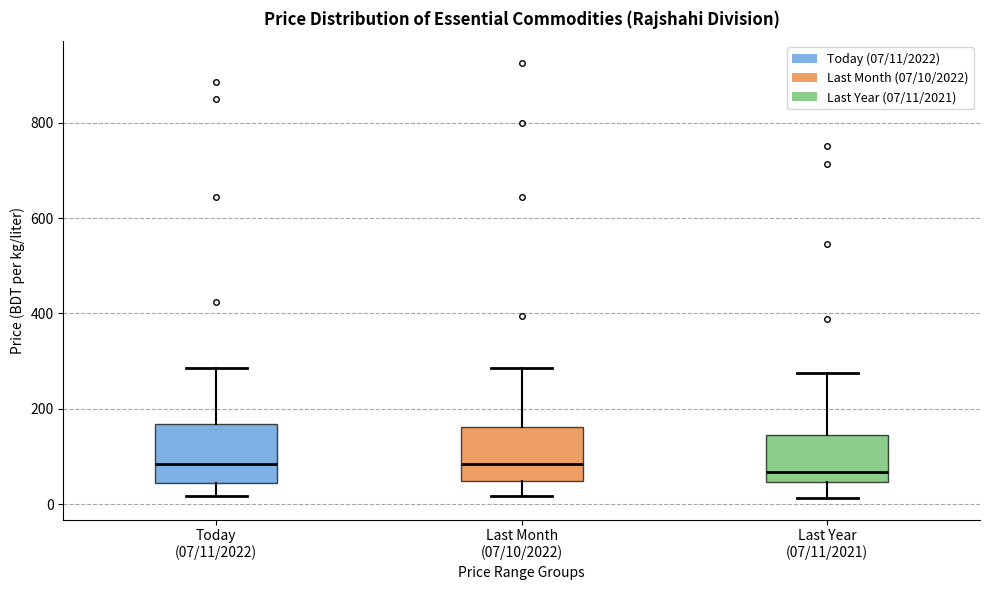

Where does the median line of the box for Last Year (07/11/2021) sit on the y-axis? The values are not printed on the chart, so give them approximately, as read against the axis.

60